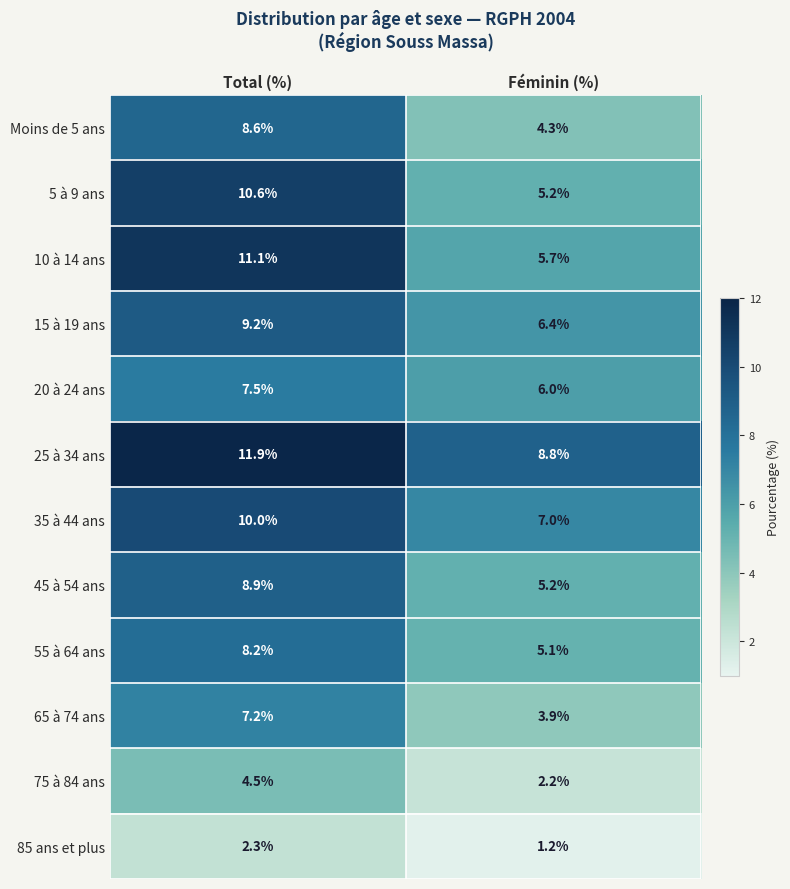

What is the difference between the maximum and minimum values in the 85 ans et plus series?

1.1